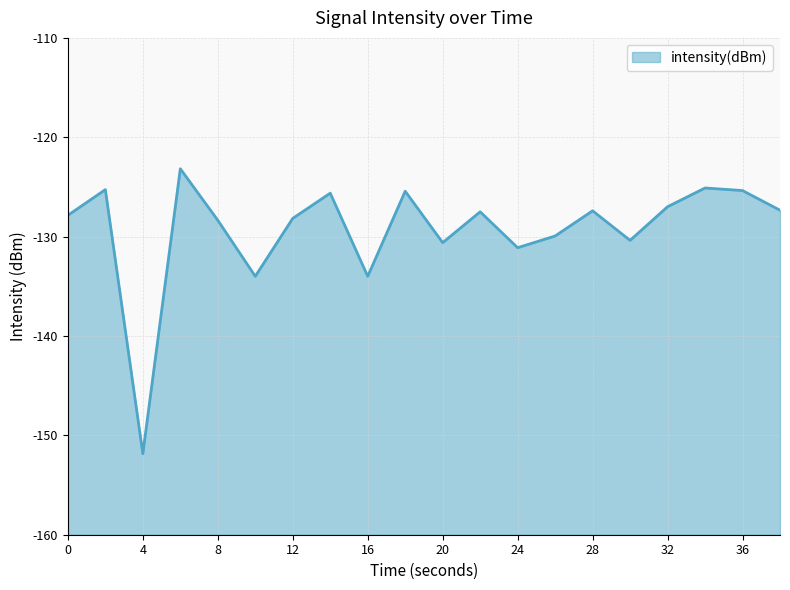

True or false: the data shows -127.9 at 0.

True